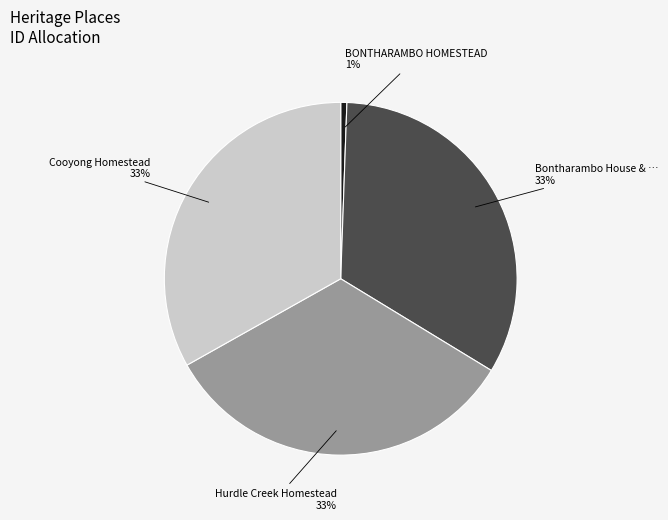

Is there any slice that represents more than half of the pie?

No